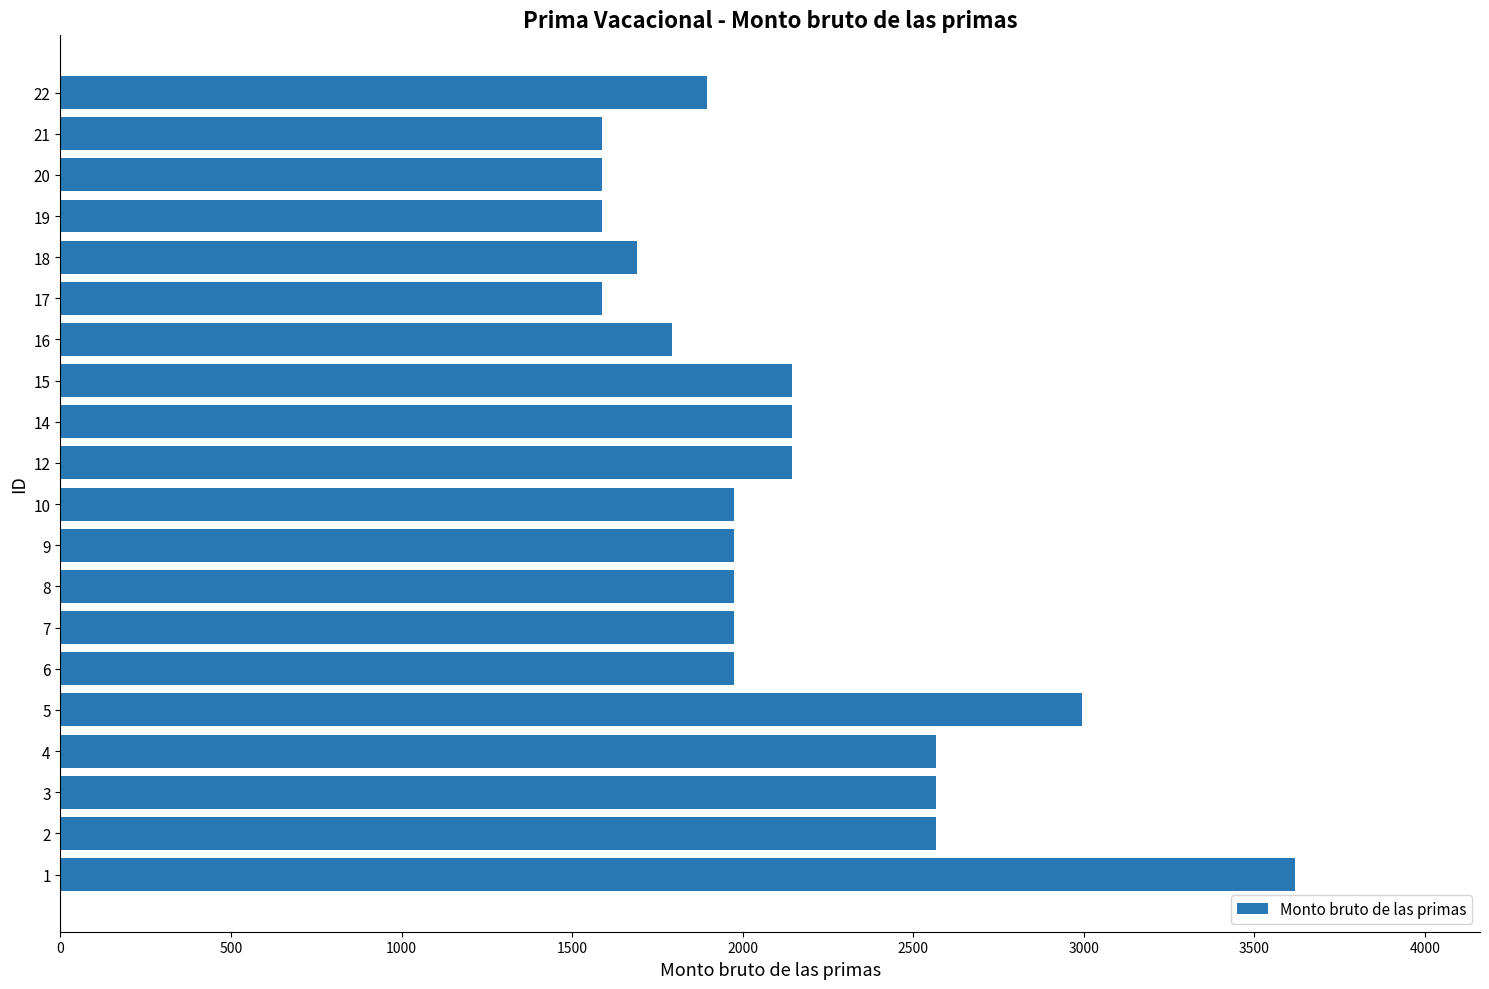

The value at 8 is 1975.3. True or false?

True